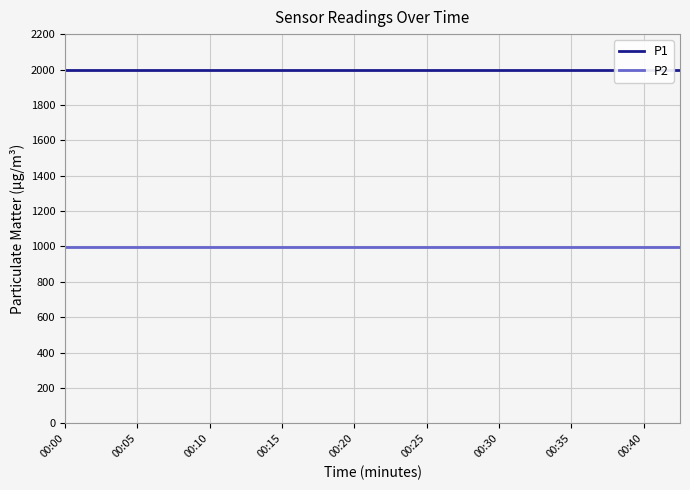

Reading left to right, what are all the values shown in this chart?

P1: 1999.9	1999.9	1999.9	1999.9	1999.9	1999.9	1999.9	1999.9	1999.9	1999.9	1999.9	1999.9	1999.9	1999.9	1999.9	1999.9	1999.9	1999.9
P2: 999.9	999.9	999.9	999.9	999.9	999.9	999.9	999.9	999.9	999.9	999.9	999.9	999.9	999.9	999.9	999.9	999.9	999.9